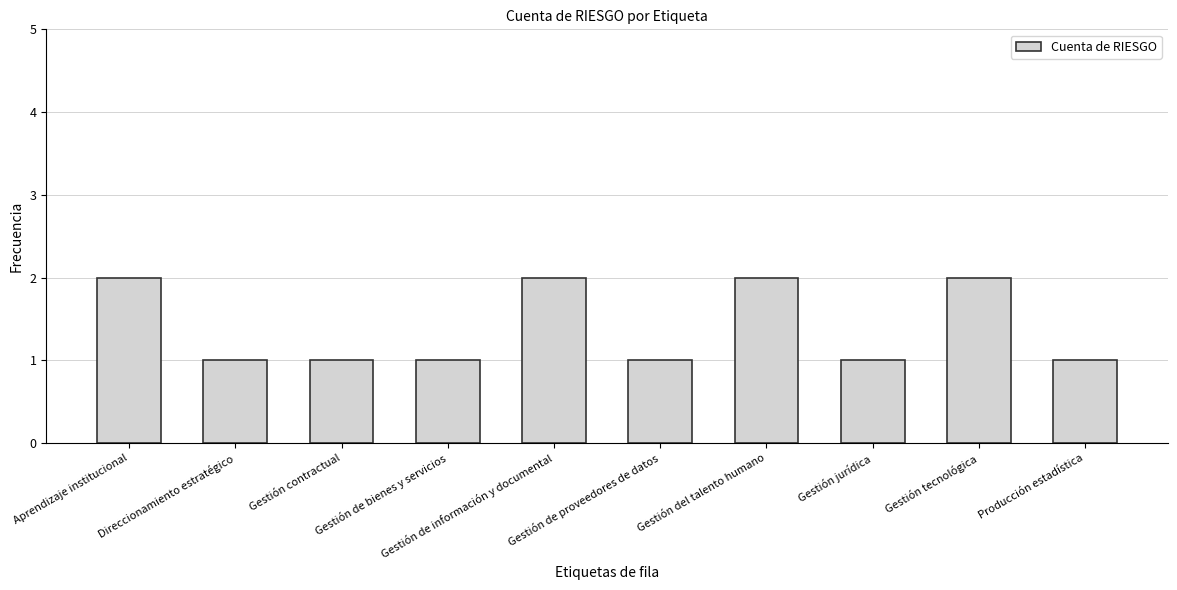

What is the sum of all values?

14